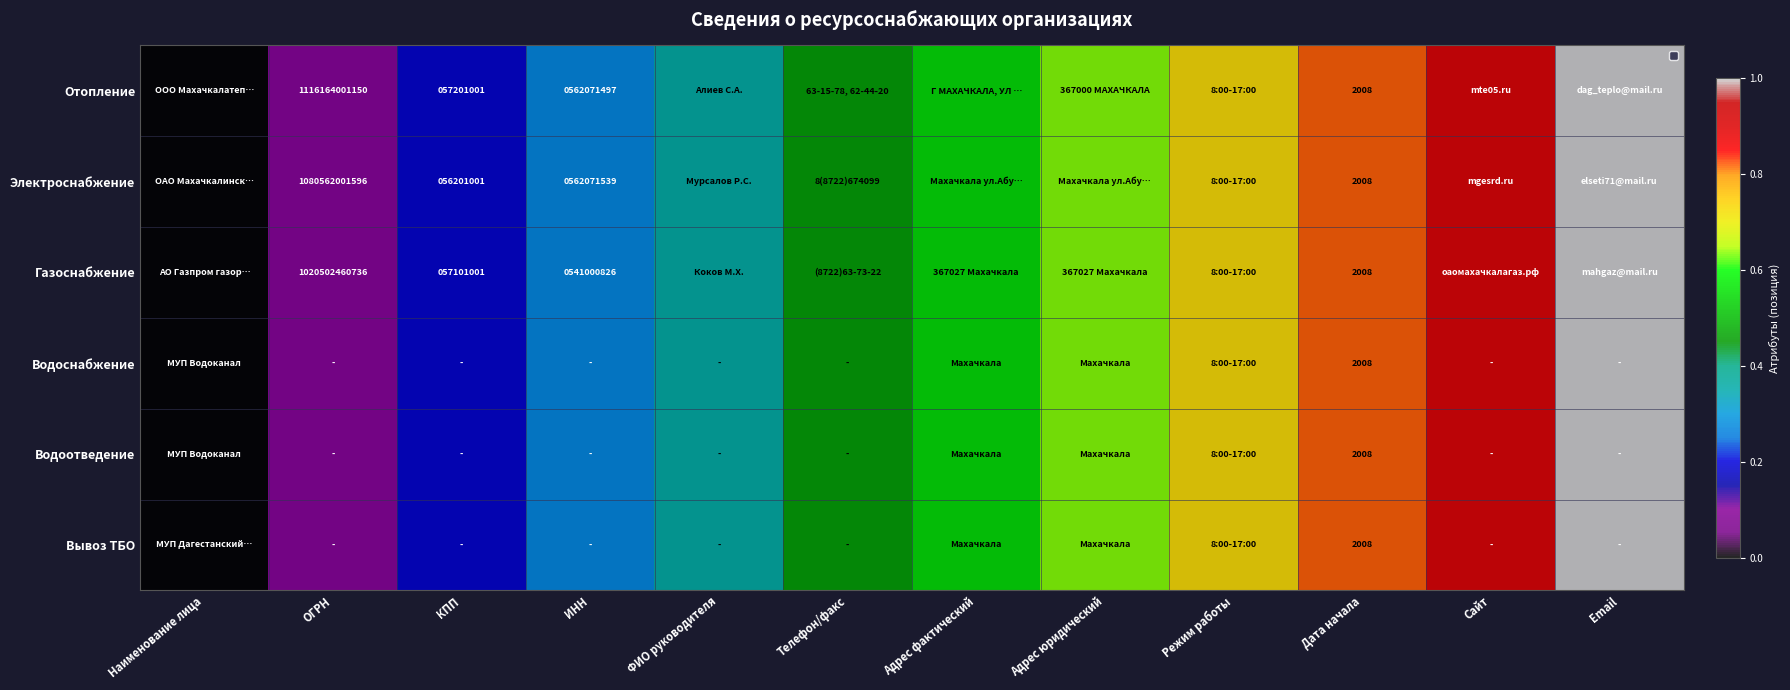

Between КПП and Дата начала, which series saw the biggest shift?

Отопление